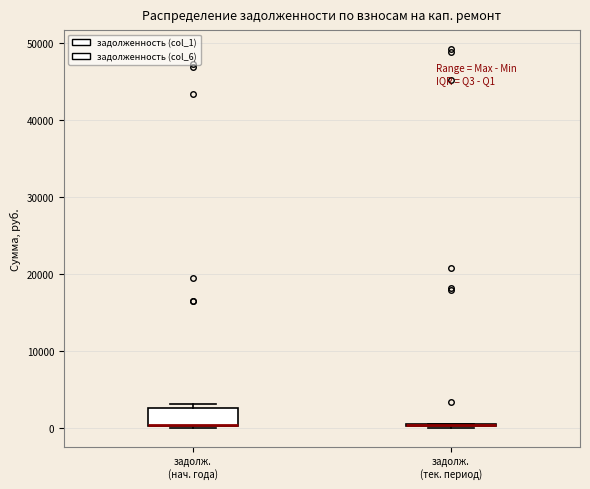

Reading left to right, read every box against the y-axis: the position of its median line, the range the box covers, and the ends of its whiskers. The values are not printed on the chart, so give them approximately, as read against the axis.

задолж. (нач. года): median 0 (drawn on the box's lower edge), box 0 to 3000, whiskers 0 to 3000 (just above the box's upper edge)
задолж. (тек. период): box collapsed to a line at 0, whiskers 0 to 0